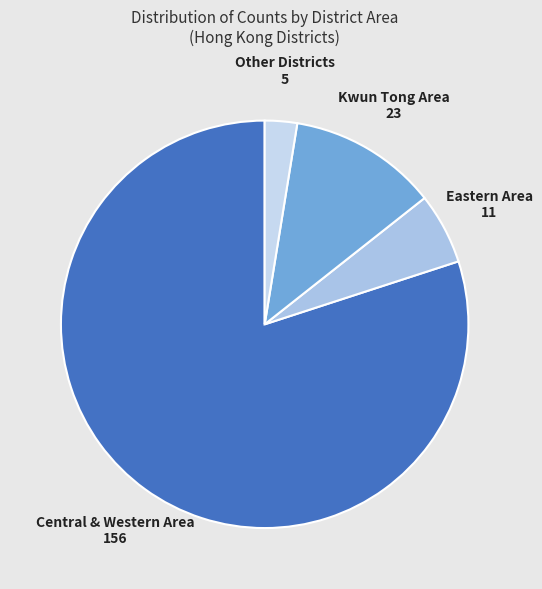

To the nearest percent, what is the average slice percentage?

25%